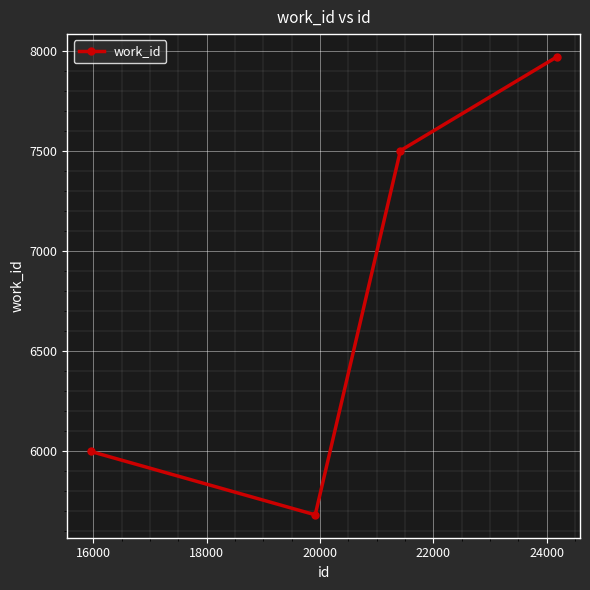

Reading right to left, transcribe all the data shown in this chart.

7969	7501	5681	5998